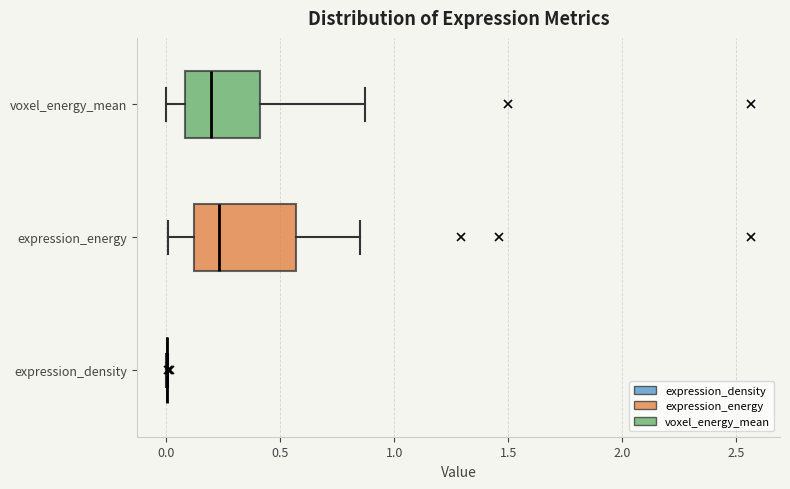

Reading bottom to top, read every box against the x-axis: the position of its median line, the range the box covers, and the ends of its whiskers. The values are not printed on the chart, so give them approximately, as read against the axis.

expression_density: box collapsed to a line at 0.00, whiskers 0.00 to 0.00
expression_energy: median 0.25, box 0.10 to 0.55, whiskers 0.00 to 0.85
voxel_energy_mean: median 0.20, box 0.10 to 0.40, whiskers 0.00 to 0.85